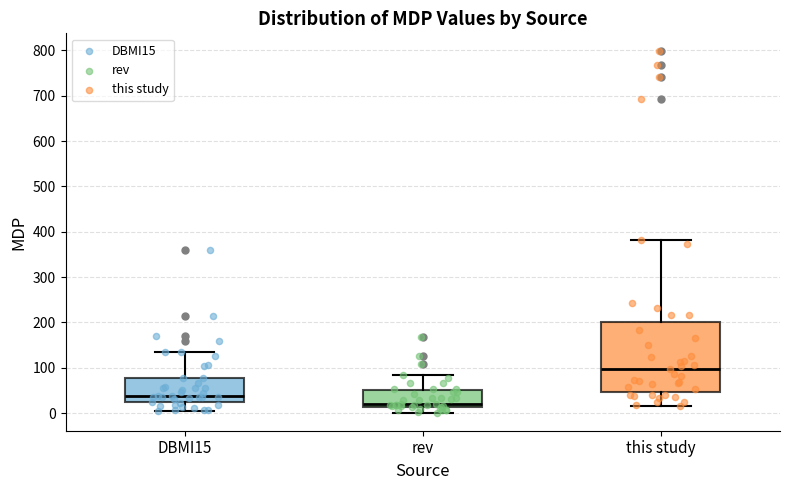

Reading left to right, transcribe this box plot: for each box, give where its median line is, the range the box spans, and where its two whiskers end, as read against the y-axis. The values are not printed on the chart, so give them approximately, as read against the axis.

DBMI15: median 40, box 20 to 80, whiskers 0 to 140
rev: median 20, box 10 to 50, whiskers 0 to 80
this study: median 100, box 50 to 200, whiskers 20 to 380